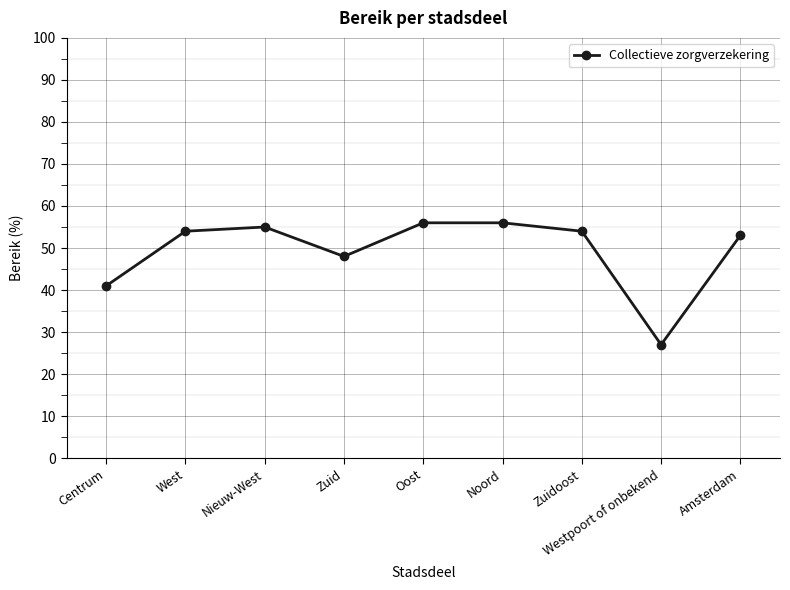

What position from the right is Zuid?

6